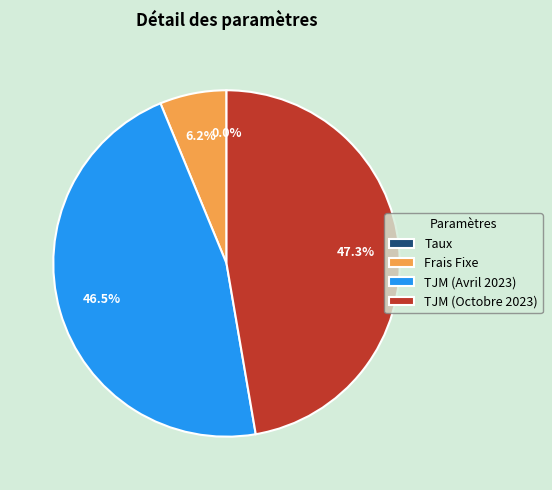

Is there any slice that represents more than half of the pie?

No